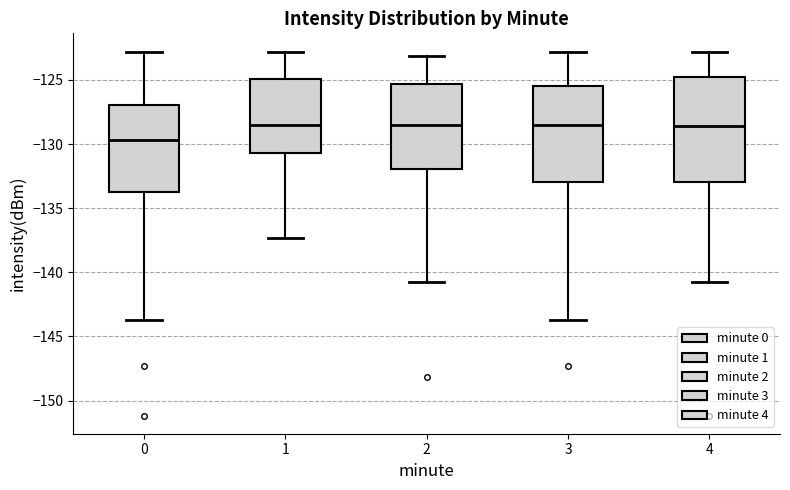

Where is the lower edge of the box at x = 2 on the y-axis? The values are not printed on the chart, so give them approximately, as read against the axis.

-132.0